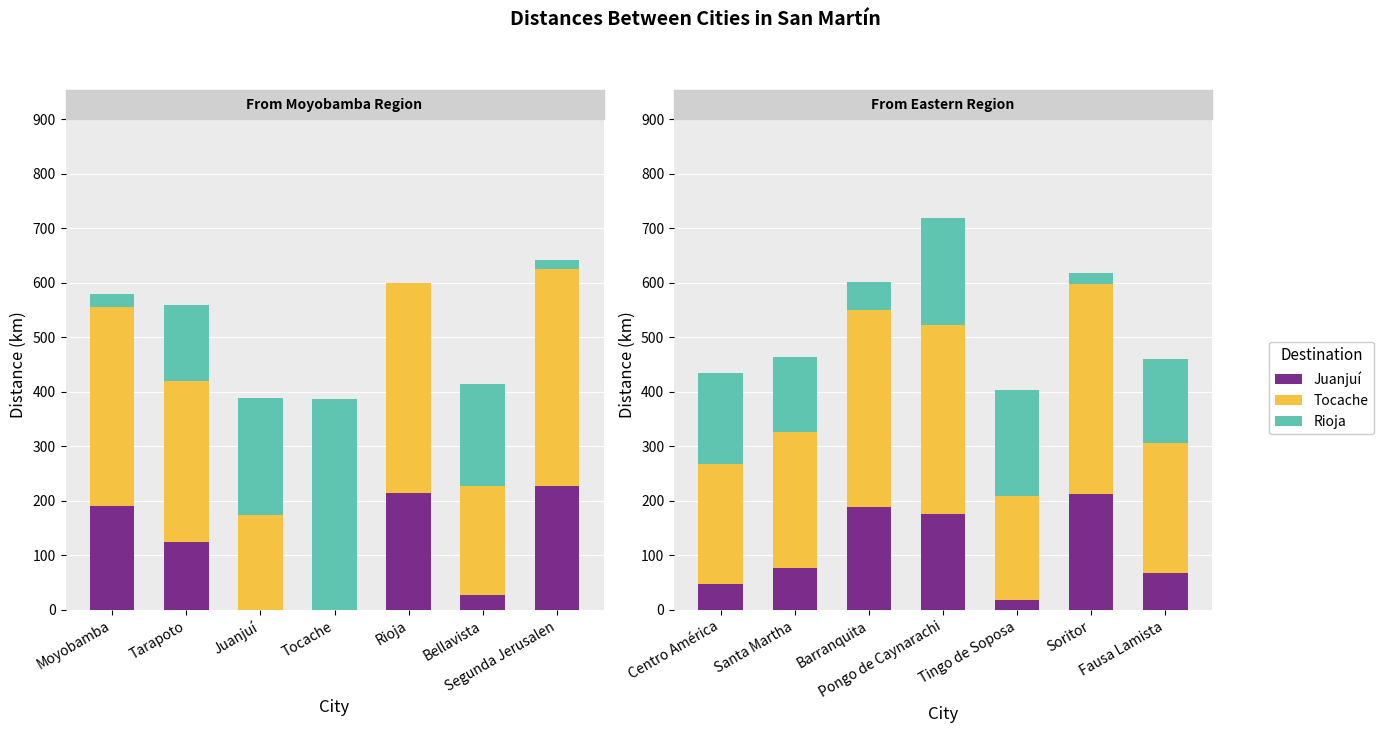

What is the label of the 5th bar from the left?

Tingo de Soposa